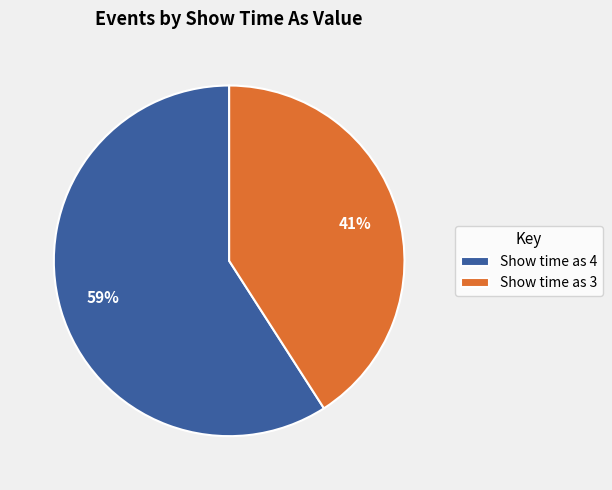

What is the largest slice in the pie chart?

Show time as 4